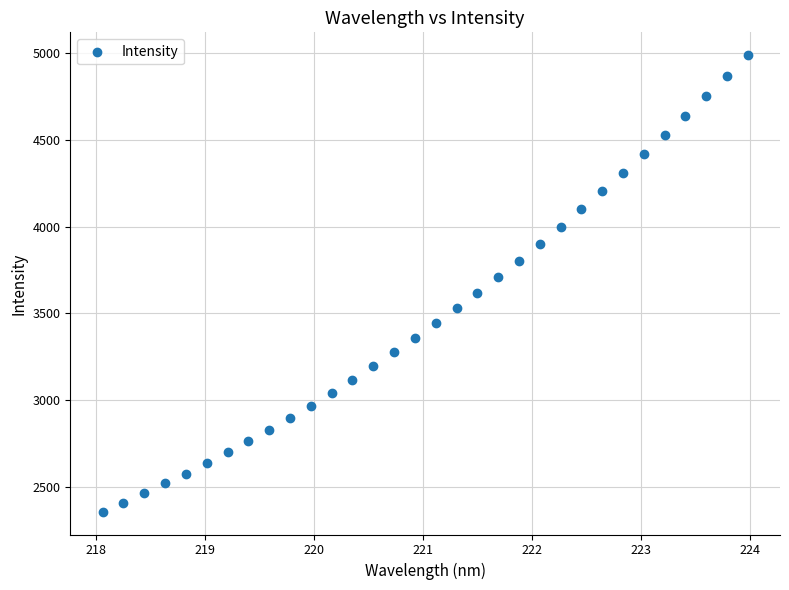

What is the range of X values (max minus min)?

5.9